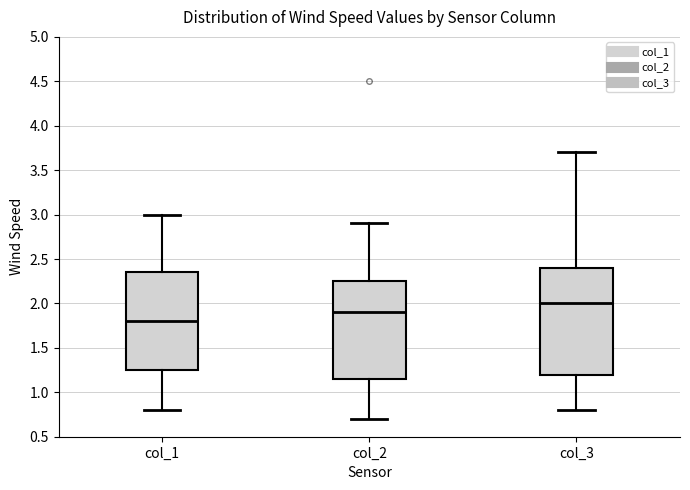

Reading left to right, read every box against the y-axis: the position of its median line, the range the box covers, and the ends of its whiskers. The values are not printed on the chart, so give them approximately, as read against the axis.

col_1: median 1.80, box 1.25 to 2.35, whiskers 0.80 to 3.00
col_2: median 1.90, box 1.15 to 2.25, whiskers 0.70 to 2.90
col_3: median 2.00, box 1.20 to 2.40, whiskers 0.80 to 3.70